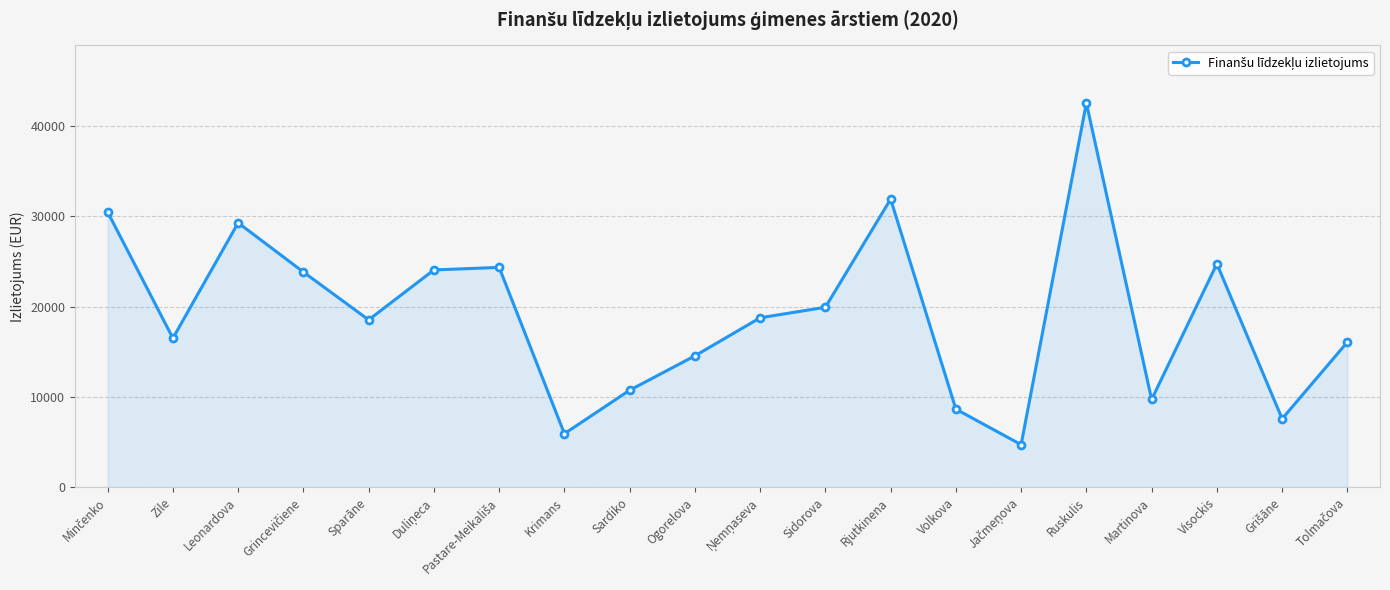

How many lines are shown in the chart?

1